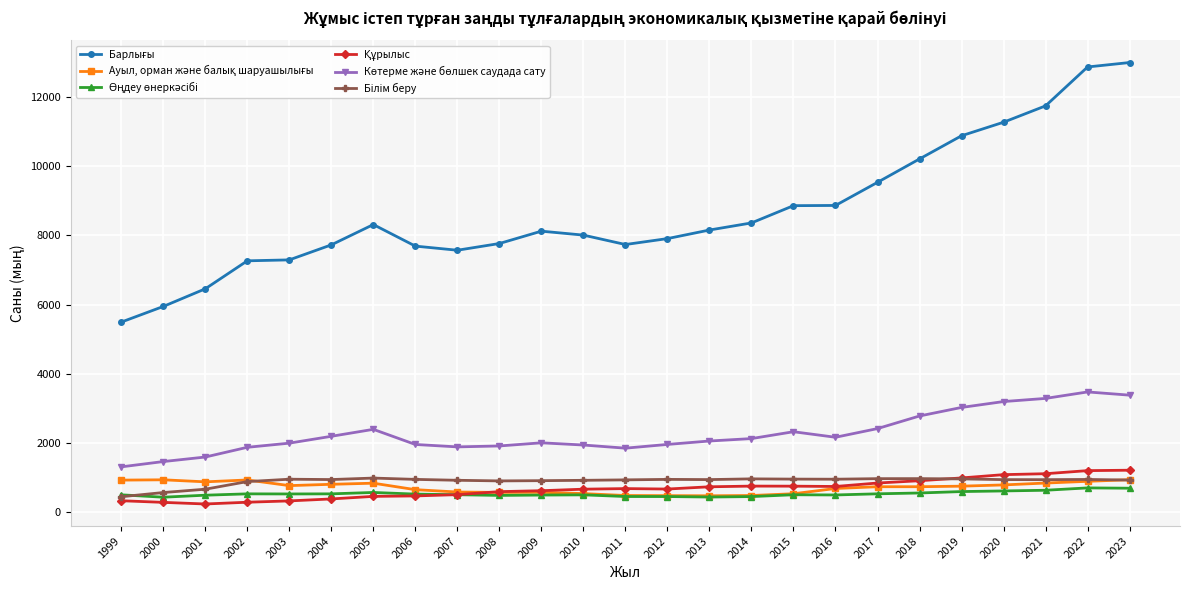

What is the difference between the highest and lowest values at 2000?

5661